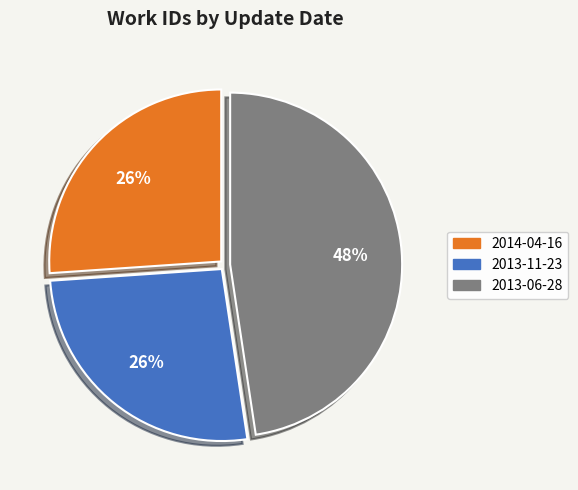

Combined, do 2014-04-16 and 2013-06-28 account for over 50%?

Yes